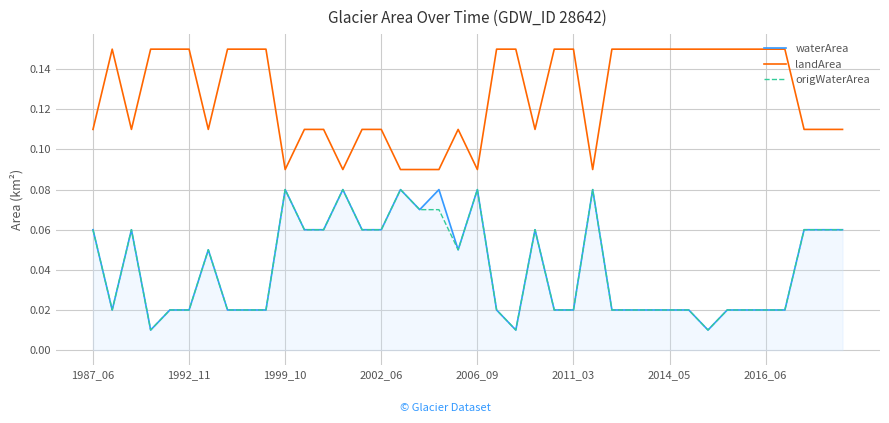

Which series has the largest total across all categories?

landArea